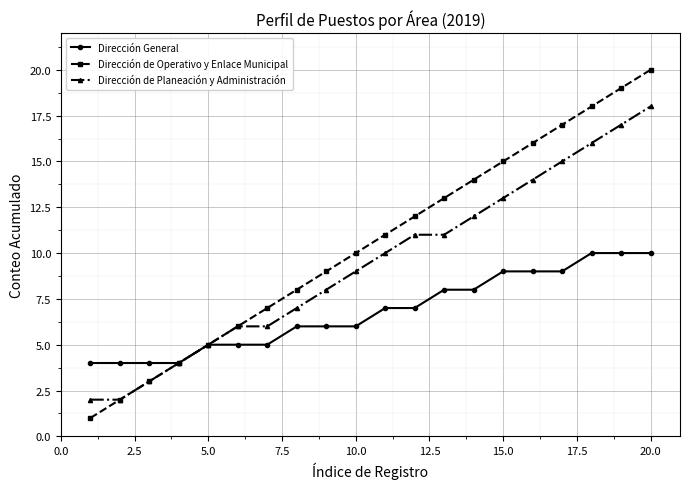

Does the chart display data point markers on the line(s)?

Yes